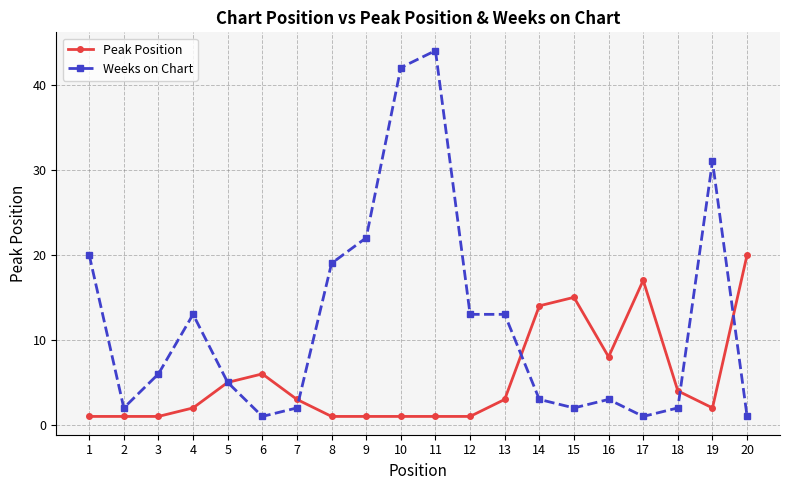

True or false: Weeks on Chart has more than 2 interior local peaks.

True